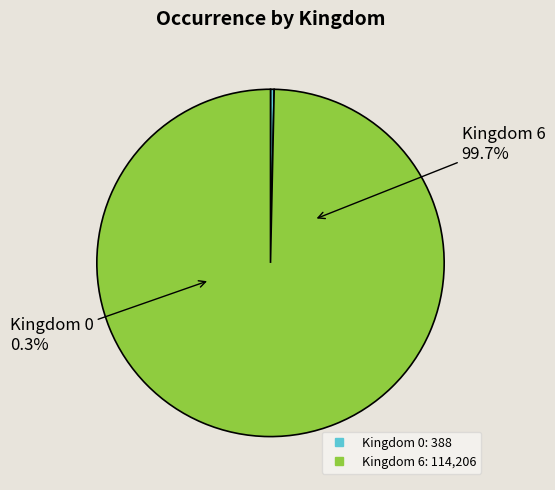

Rank the categories by value from lowest to highest.

0, 6